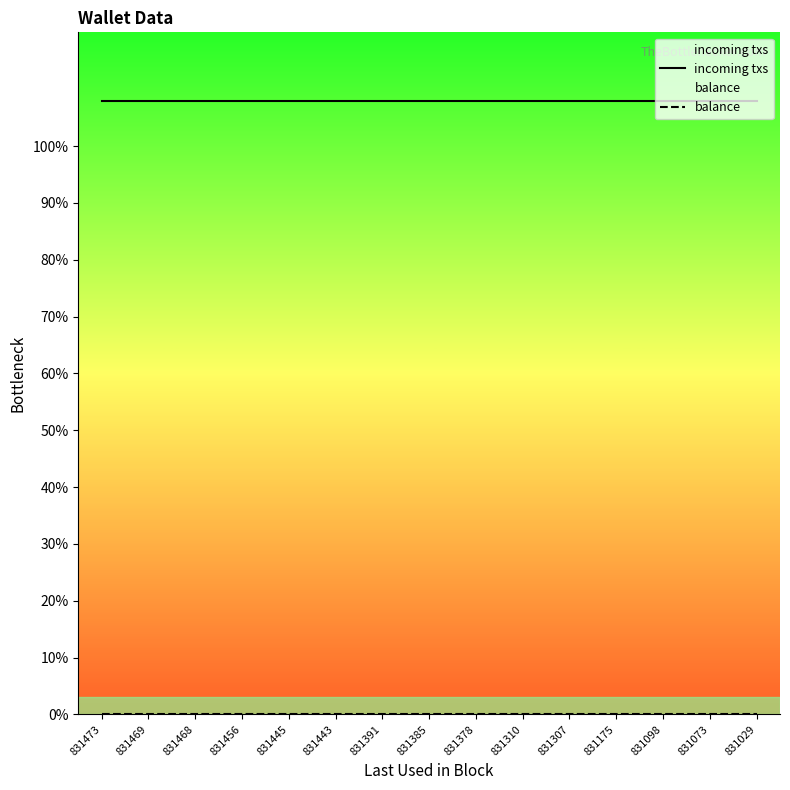

Rank the series by their maximum value, from highest to lowest.

incoming txs, balance